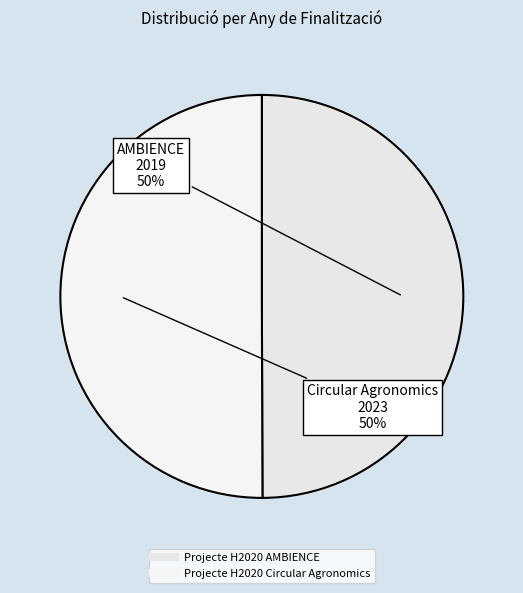

What is the change in value from Projecte H2020 AMBIENCE to Projecte H2020 Circular Agronomics?

+4